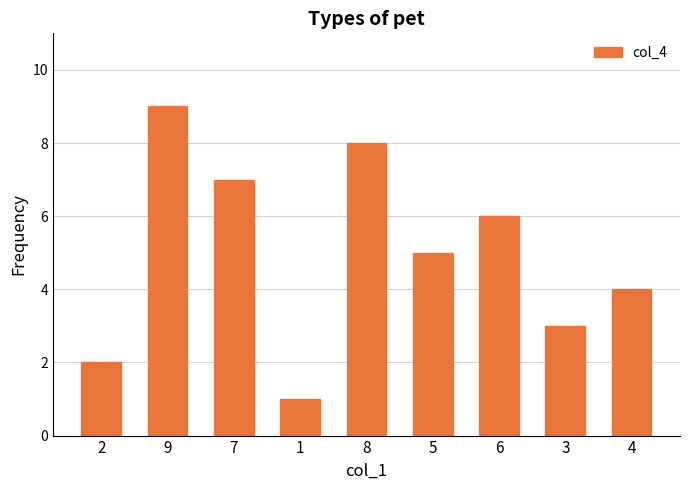

What is the difference between the values at 2 and 4?

2